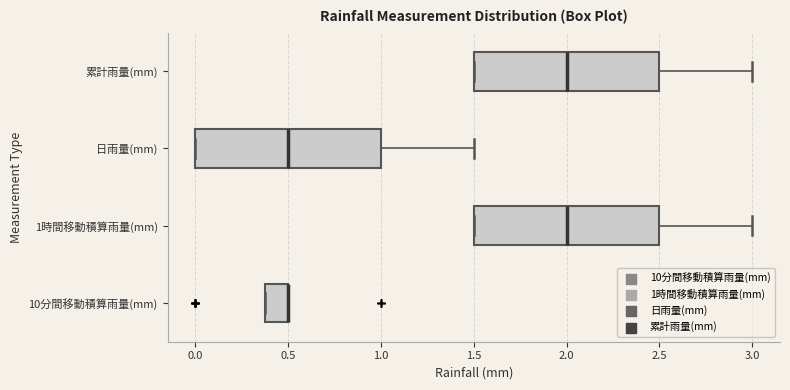

Reading bottom to top, transcribe this box plot: for each box, give where its median line is, the range the box spans, and where its two whiskers end, as read against the x-axis. The values are not printed on the chart, so give them approximately, as read against the axis.

10分間移動積算雨量(mm): median 0.5 (drawn on the box's right edge), box 0.4 to 0.5, whiskers 0.4 to 0.5
1時間移動積算雨量(mm): median 2.0, box 1.5 to 2.5, whiskers 1.5 to 3.0
日雨量(mm): median 0.5, box 0.0 to 1.0, whiskers 0.0 to 1.5
累計雨量(mm): median 2.0, box 1.5 to 2.5, whiskers 1.5 to 3.0